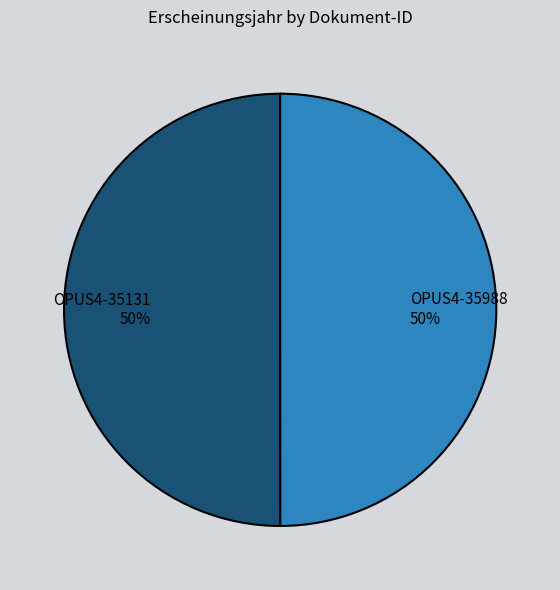

Is it true that OPUS4-35988 is 63% of the pie?

False